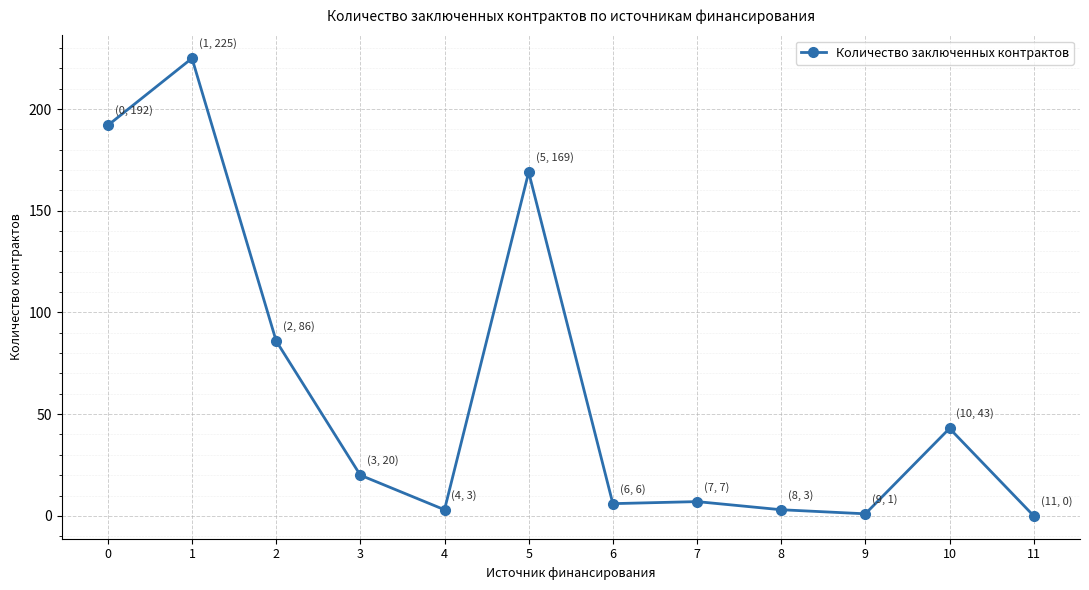

Reading right to left, transcribe all the data shown in this chart.

11=0	10=43	9=1	8=3	7=7	6=6	5=169	4=3	3=20	2=86	1=225	0=192